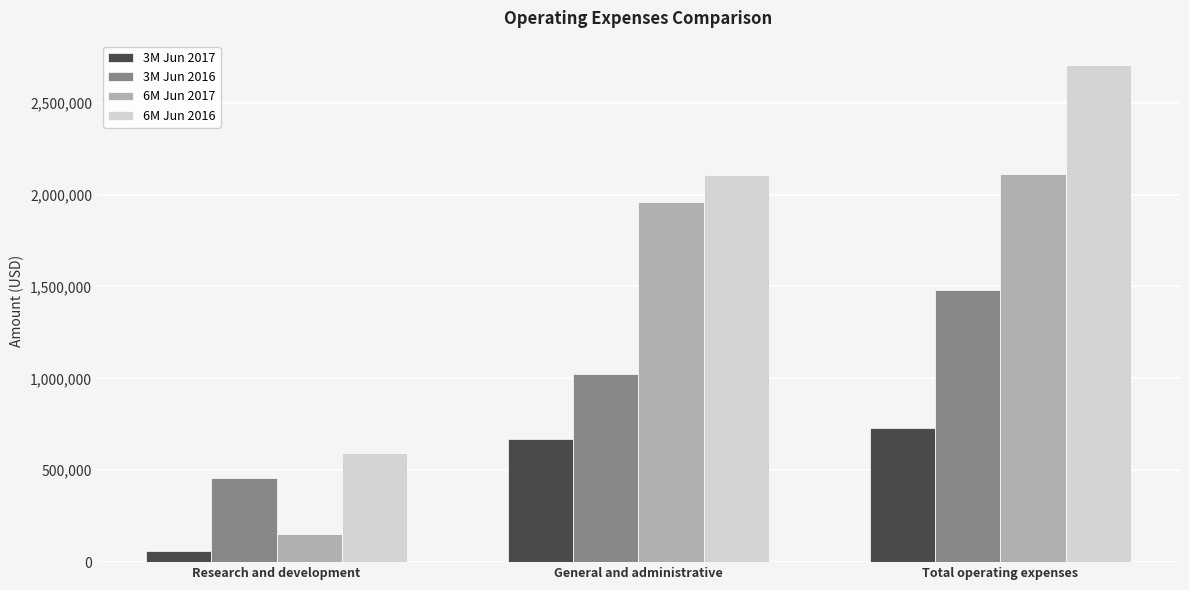

True or false: 3M Jun 2017 has a value of 410873 at General and administrative.

False